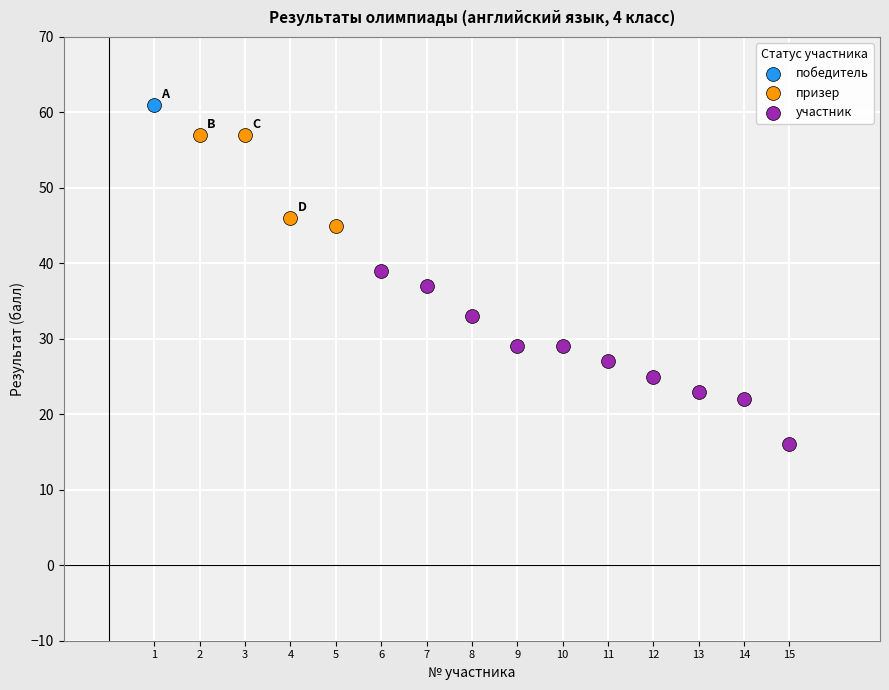

Which series reaches the maximum Y coordinate?

победитель